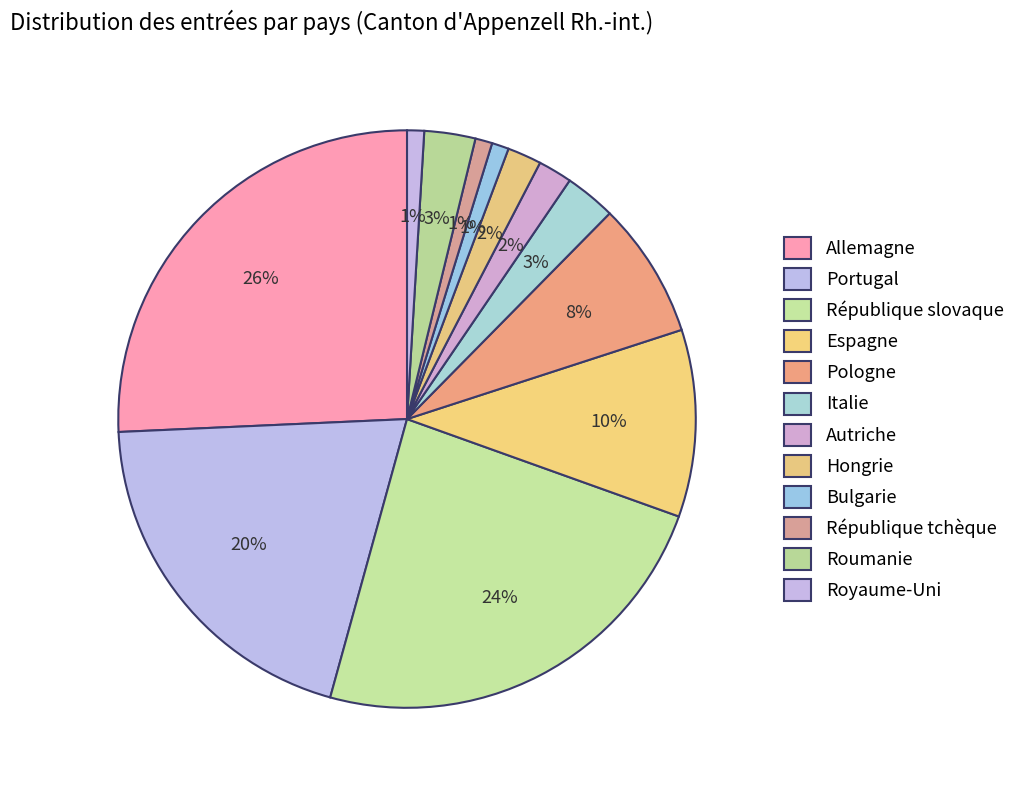

What is the smallest slice in the pie chart?

Bulgarie